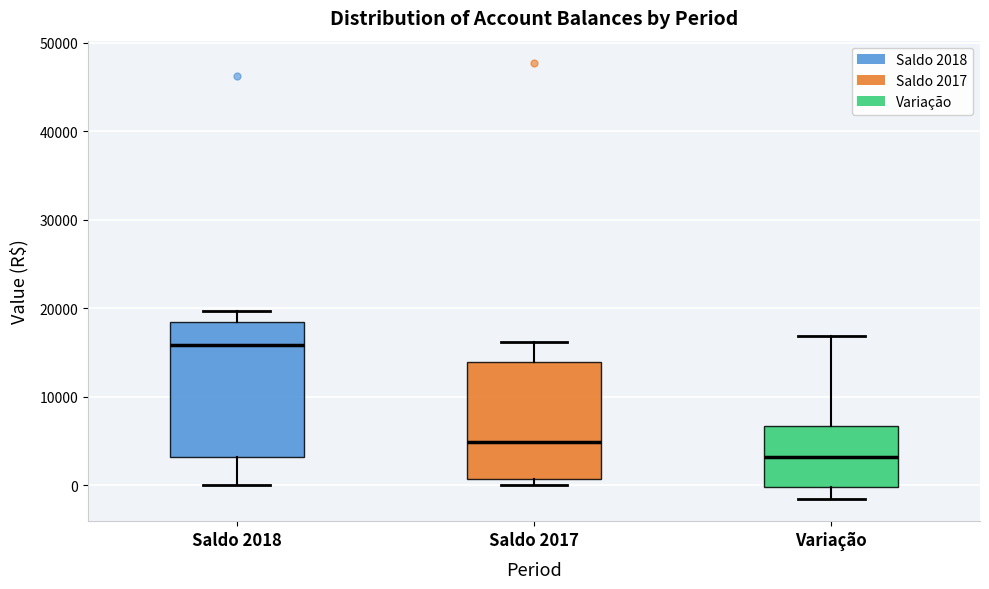

Comparing the boxes themselves (not the whiskers), which one is the tallest?

Saldo 2018